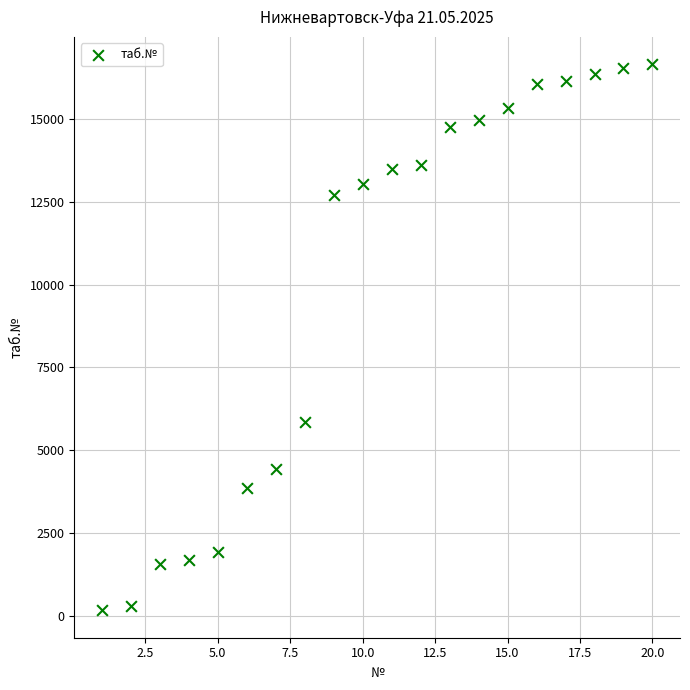

What is the range of Y values (max minus min)?

16498